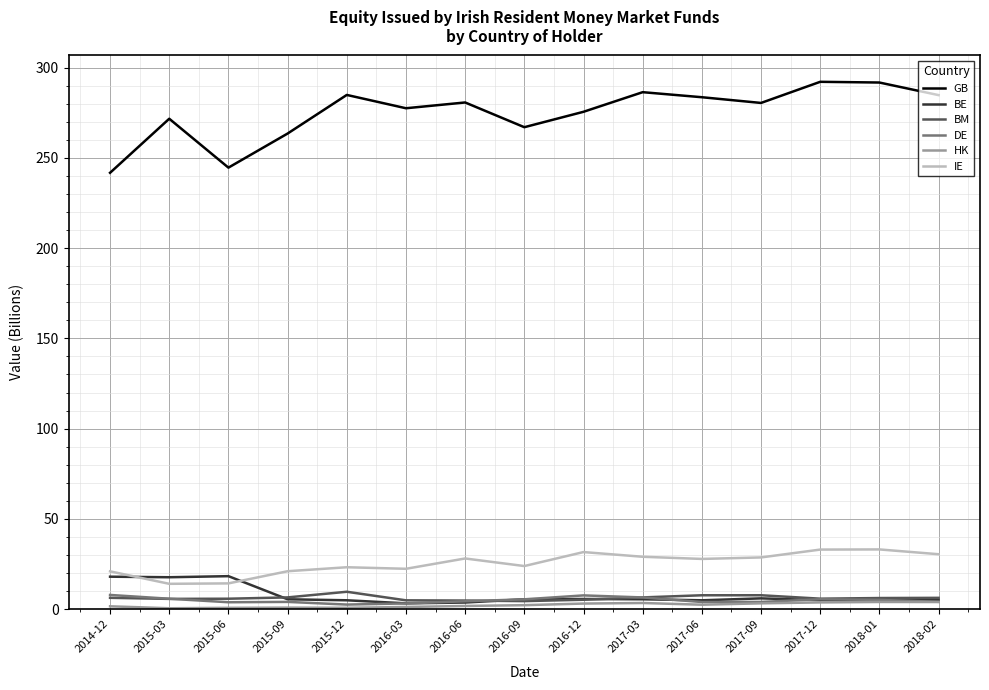

What is the lowest value of the HK series?

0.5